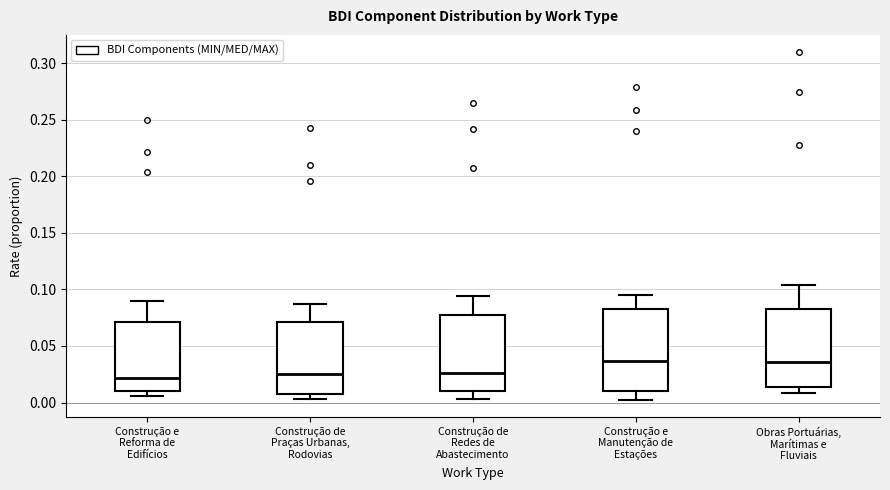

Where does the upper whisker of the box for Construção e Manutenção de Estações end on the y-axis? The values are not printed on the chart, so give them approximately, as read against the axis.

0.095